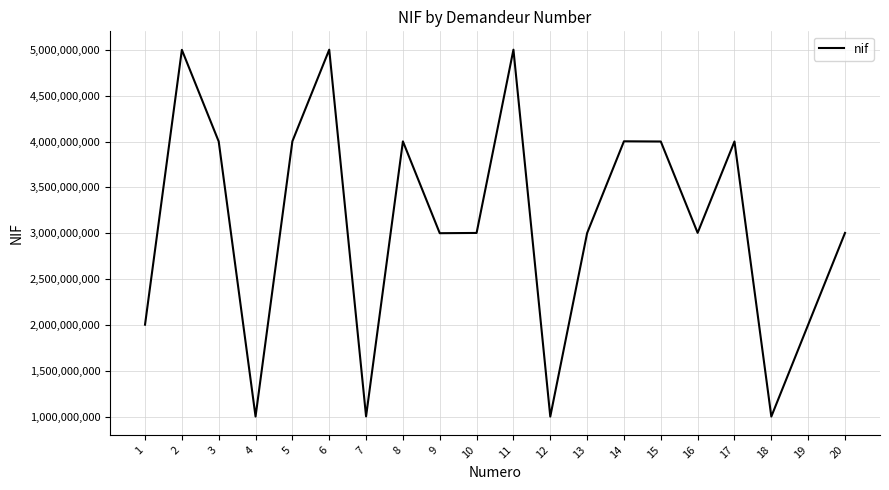

At which label does the data first exceed 3003871133?

2